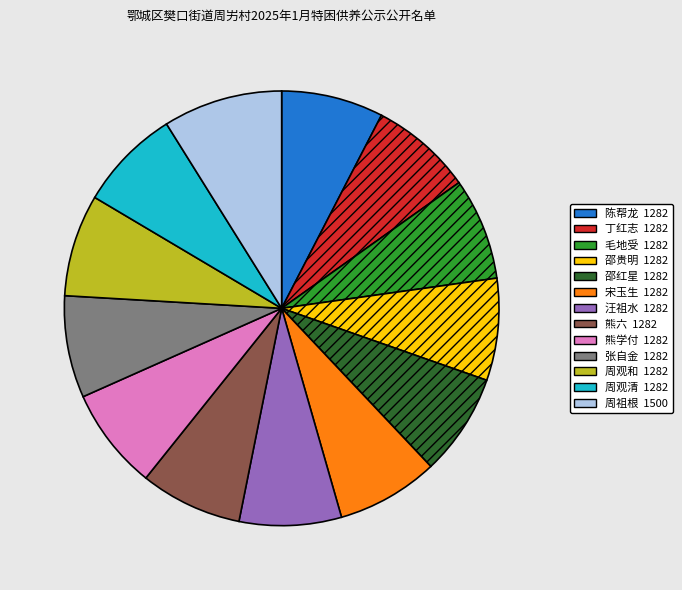

Approximately how many times larger is the value at 汪祖水 compared to 熊学付?

1.0